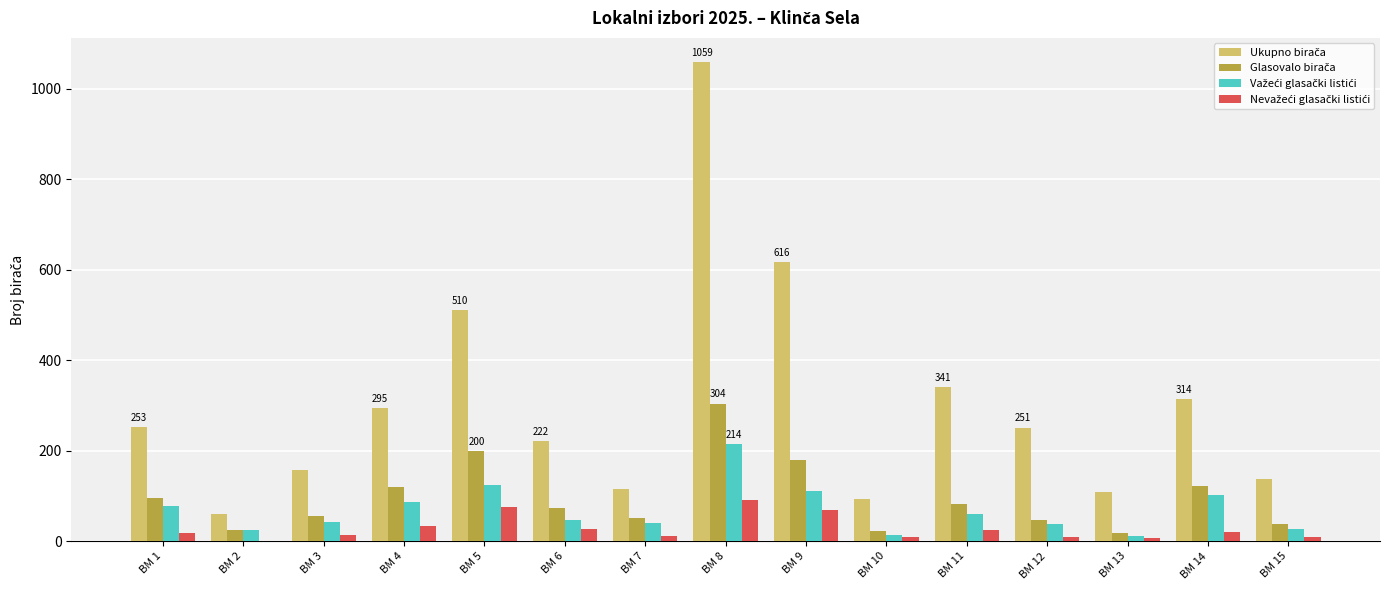

At which category is the sum across all series the highest?

BM 8